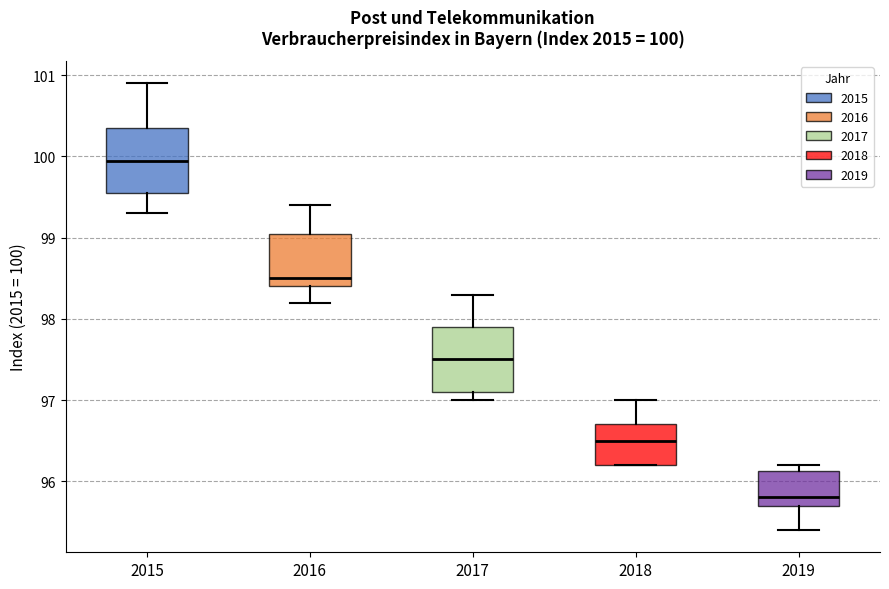

Which box's median line is the lowest?

2019